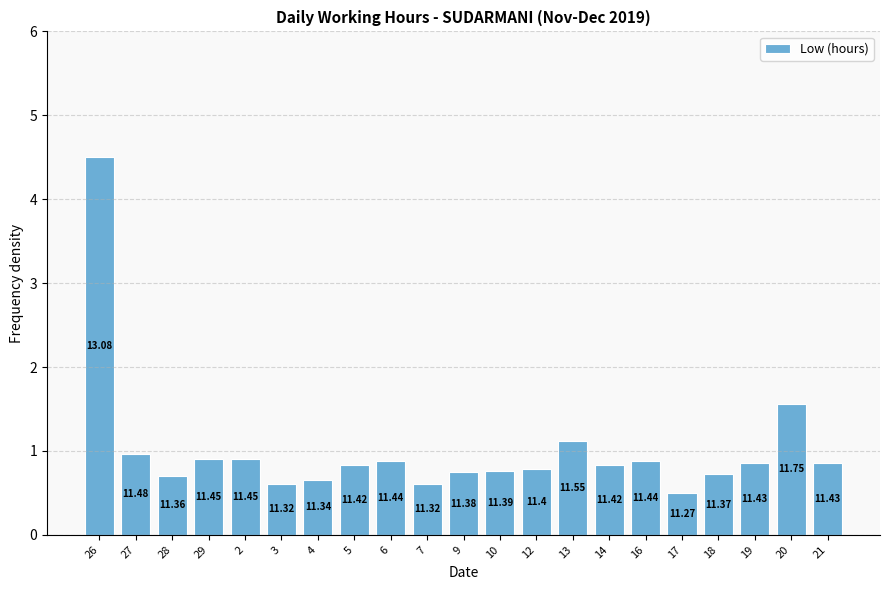

At which label is the value closest to 2?

20